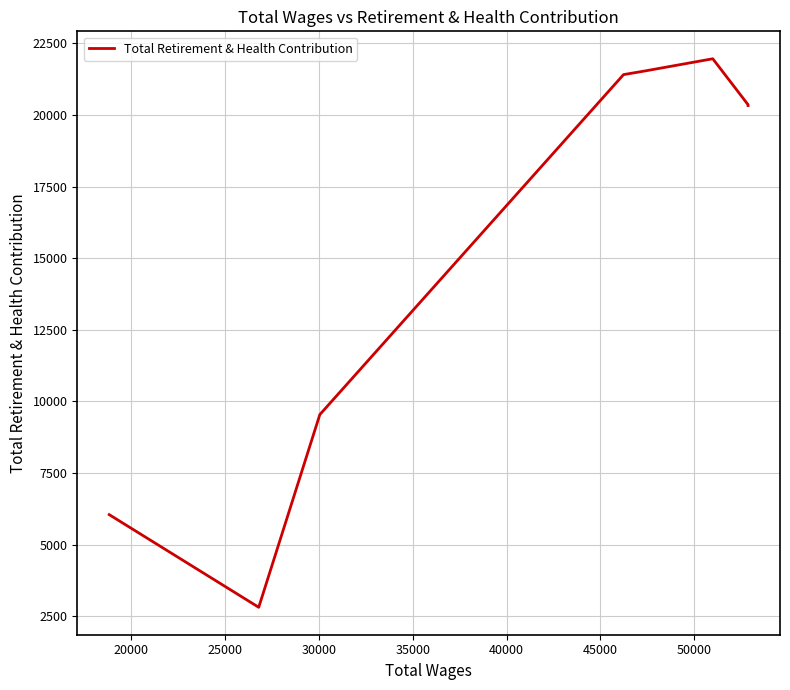

What is the maximum value shown in the chart?

21959.7